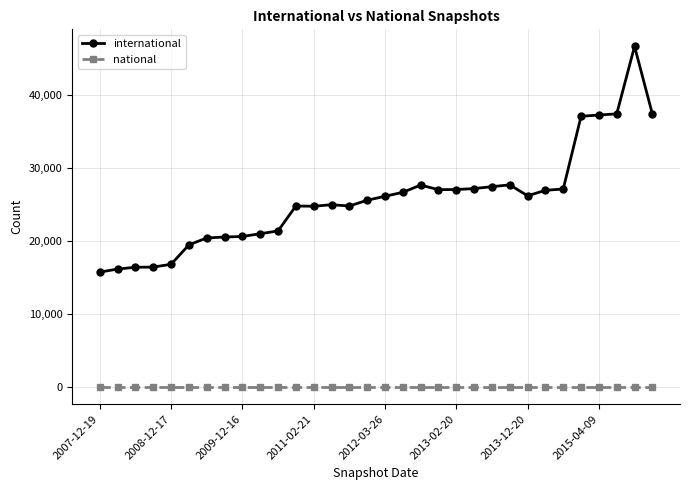

How many categories are shown in the chart?

32